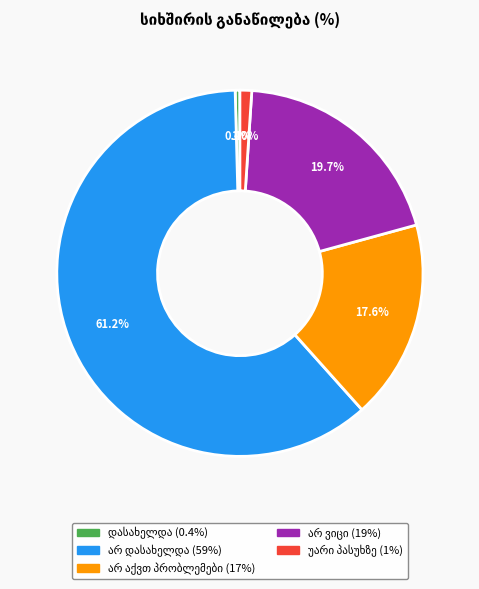

Does any single category account for the majority?

Yes